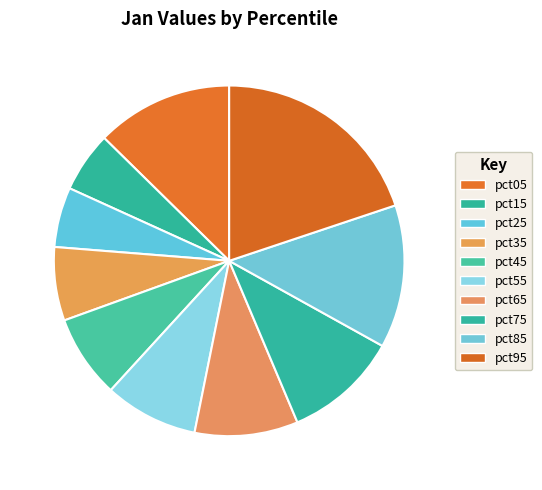

Which slice is the smallest?

pct25